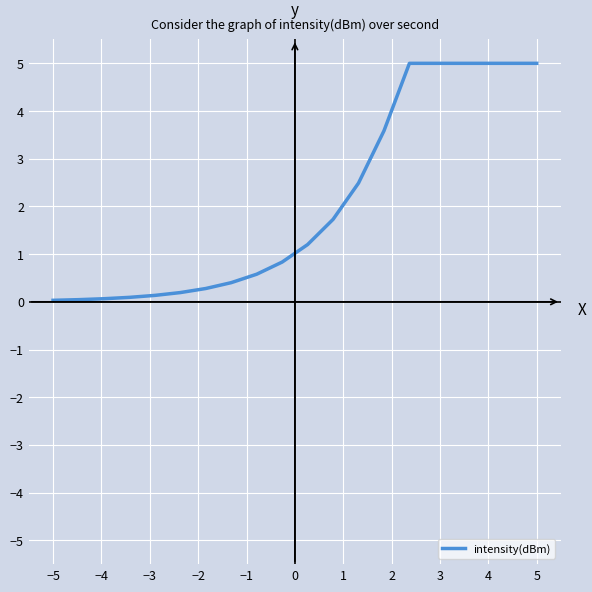

What is the greatest value displayed?

5.0